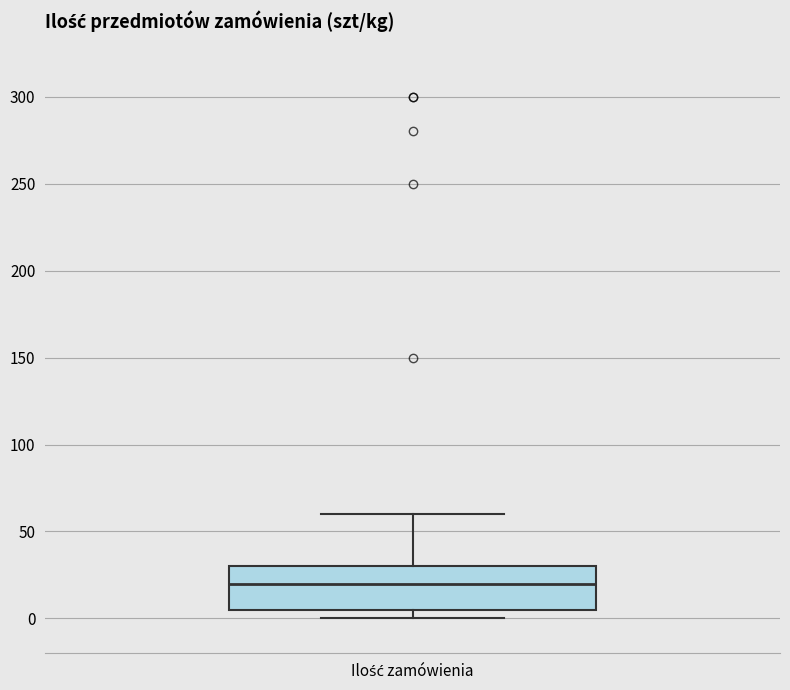

Where is the upper edge of the box for Ilość zamówienia on the y-axis? The values are not printed on the chart, so give them approximately, as read against the axis.

30